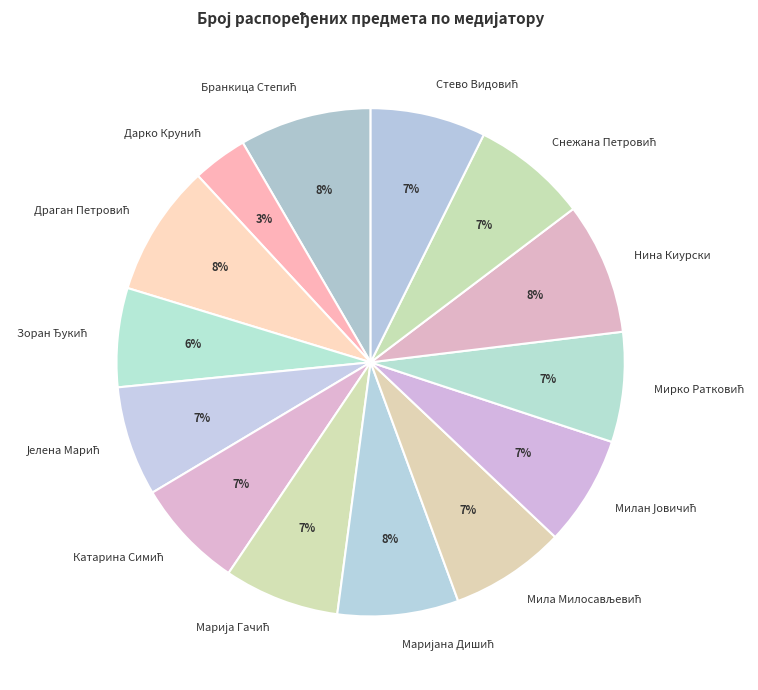

To the nearest percent, what is the difference between the largest and smallest slice percentages?

5%